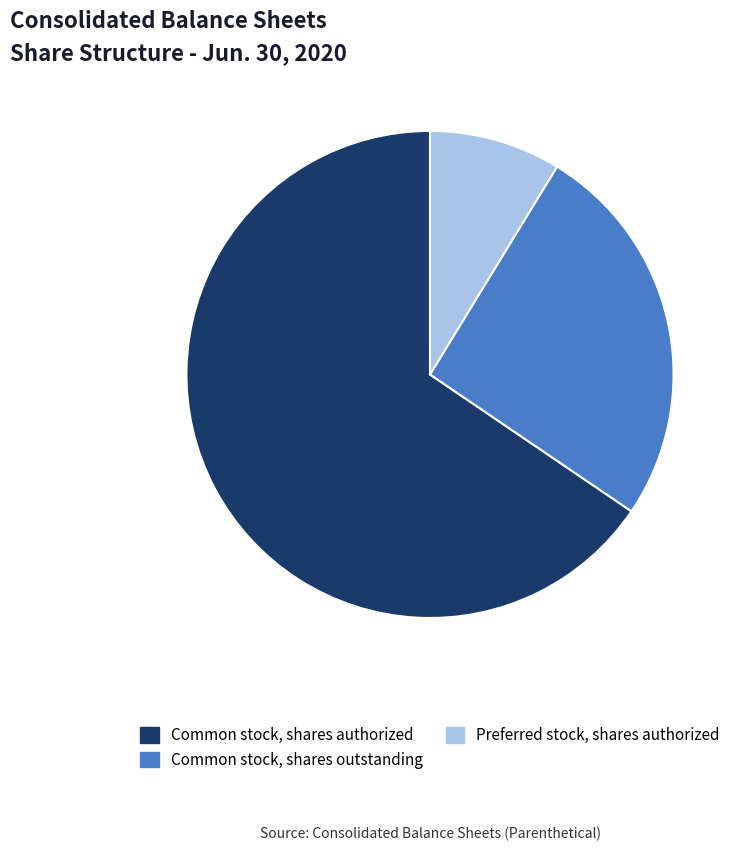

Is it true that Preferred stock, shares authorized is 9% of the pie?

True